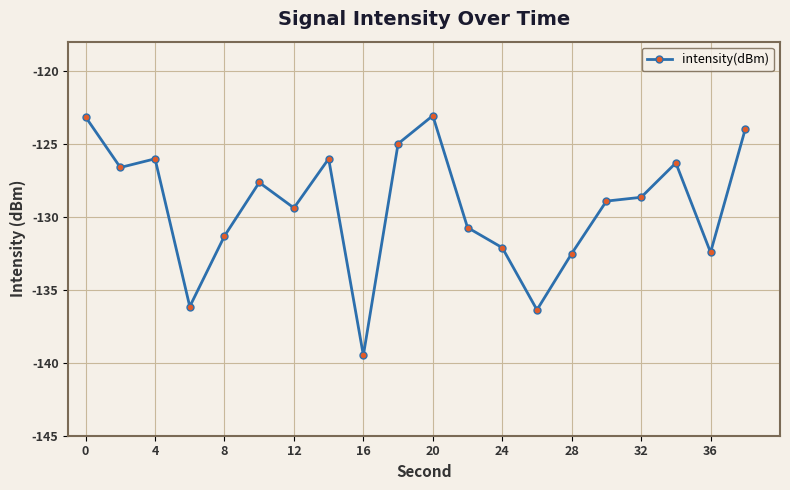

What is the maximum value shown in the chart?

-123.1